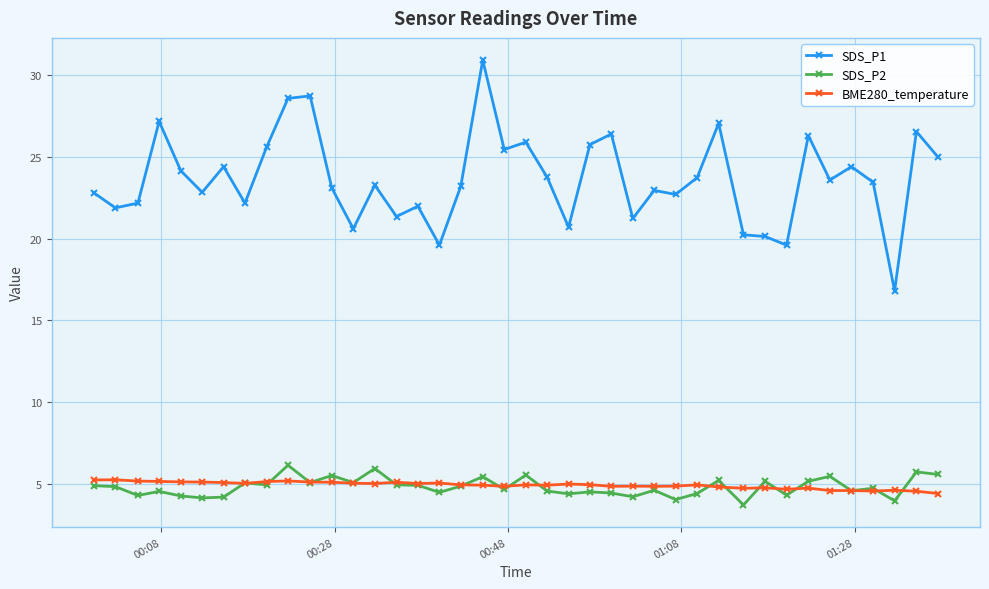

How many series are shown in this chart?

3